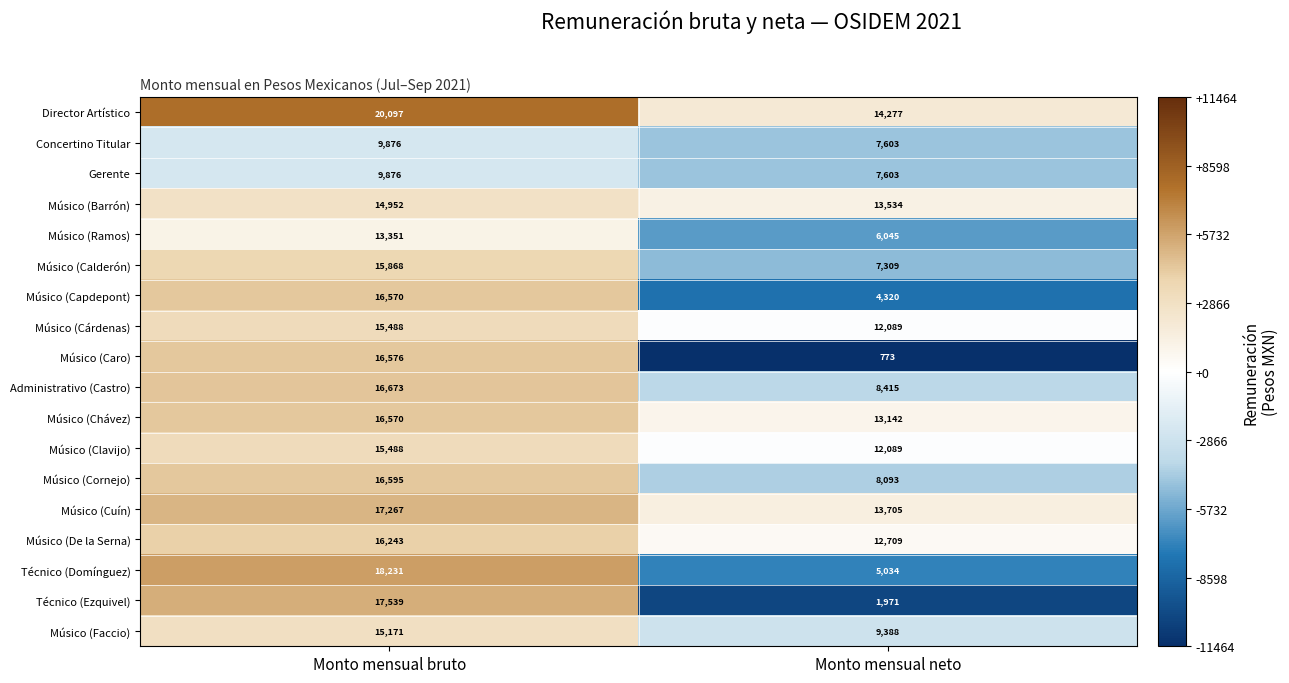

What is the spread (max minus min) of values at Monto mensual bruto?

10221